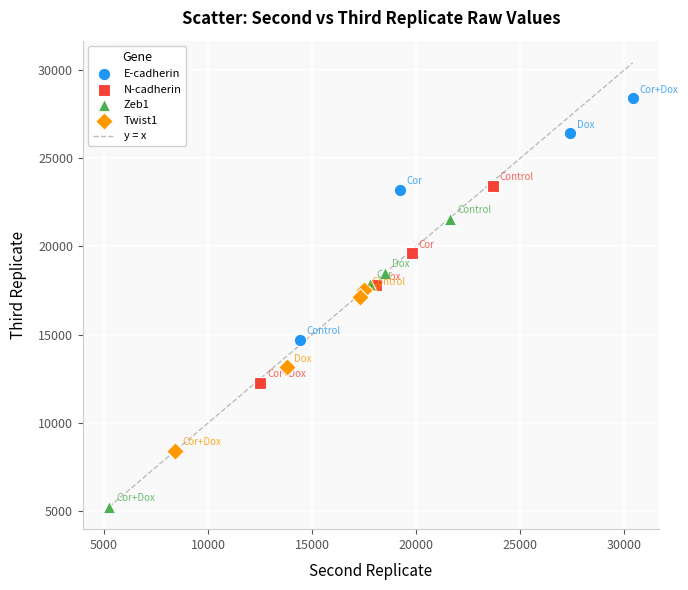

Which series reaches the minimum Y coordinate?

Zeb1